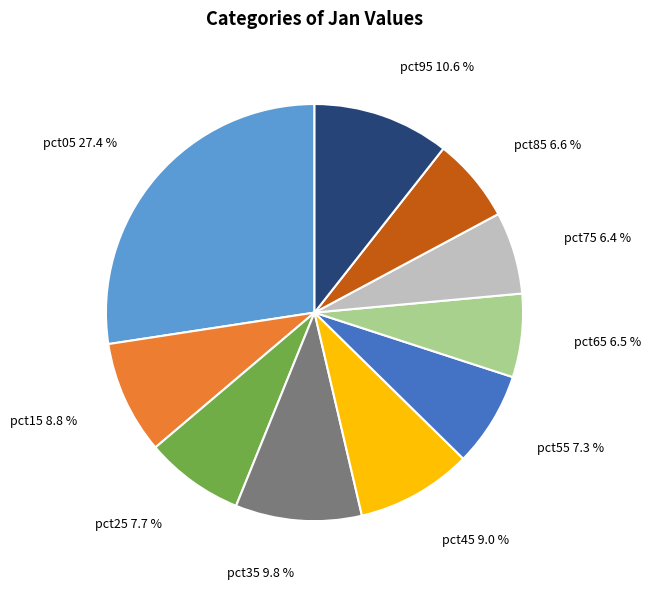

To the nearest percent, what is the difference between the largest and smallest slice percentages?

21%